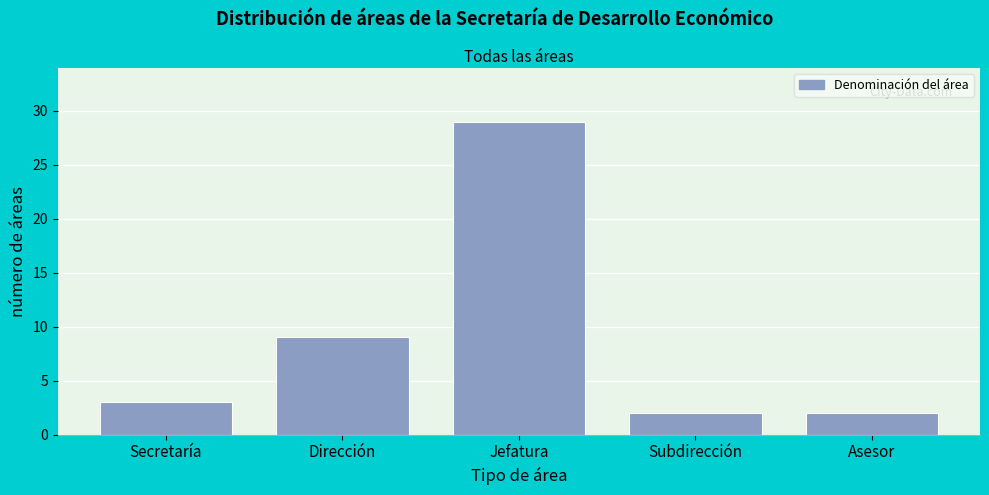

Reading left to right, transcribe all the data shown in this chart.

3	9	29	2	2